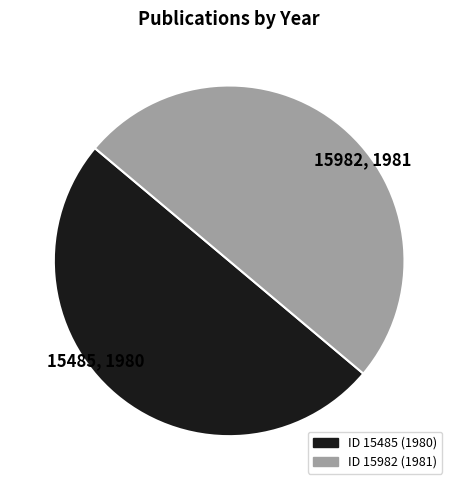

What is the ratio of the value at 15982 to the value at 15485?

1.0